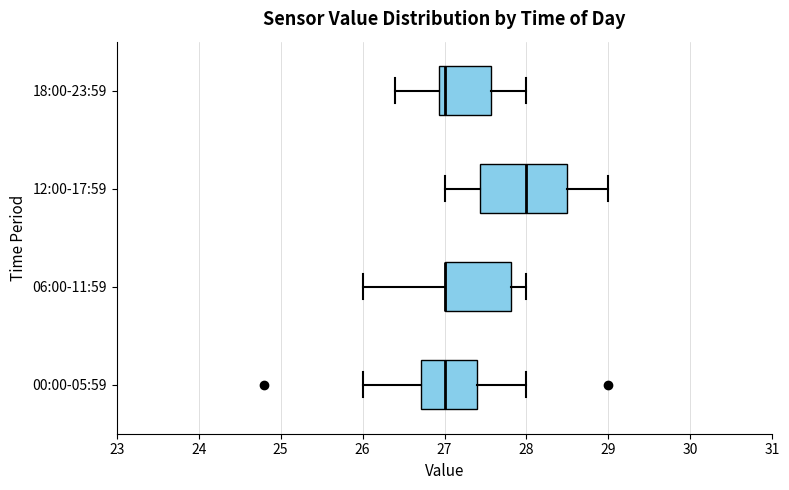

Reading bottom to top, read every box against the x-axis: the position of its median line, the range the box covers, and the ends of its whiskers. The values are not printed on the chart, so give them approximately, as read against the axis.

00:00-05:59: median 27.0, box 26.7 to 27.4, whiskers 26.0 to 28.0
06:00-11:59: median 27.0 (drawn on the box's left edge), box 27.0 to 27.8, whiskers 26.0 to 28.0
12:00-17:59: median 28.0, box 27.4 to 28.5, whiskers 27.0 to 29.0
18:00-23:59: median 27.0, box 26.9 to 27.6, whiskers 26.4 to 28.0